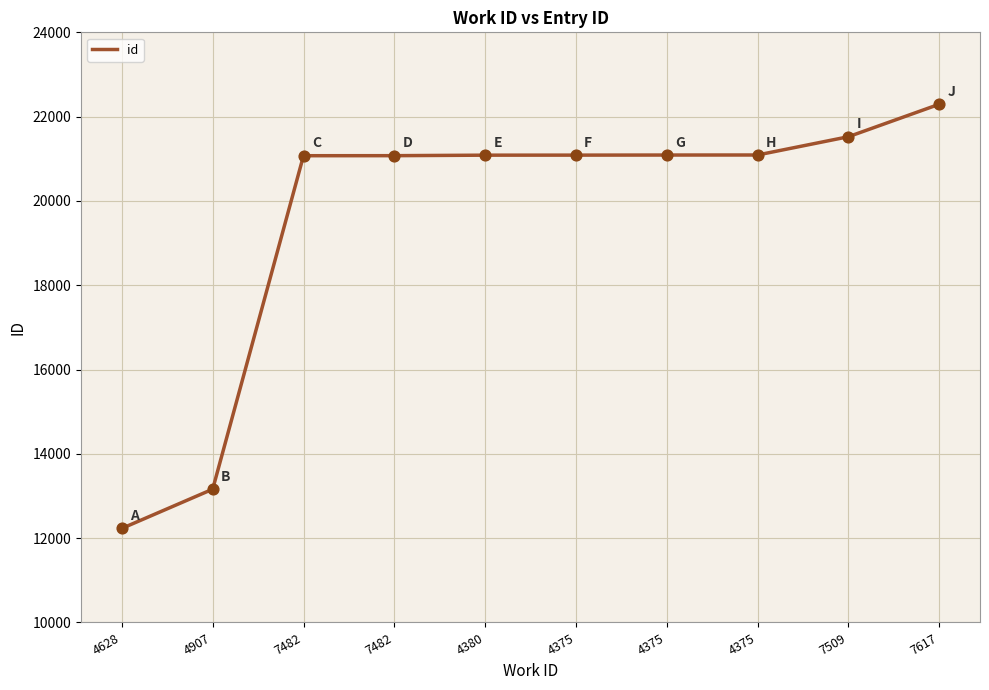

Which has a higher value, 7482 or 4628?

7482